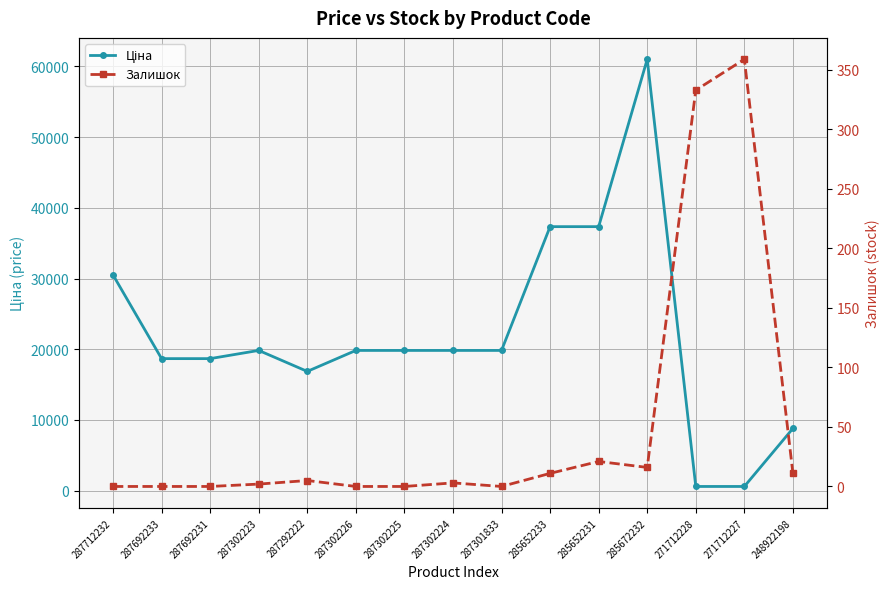

Between 287302224 and 271712227, which series saw the biggest shift?

Ціна